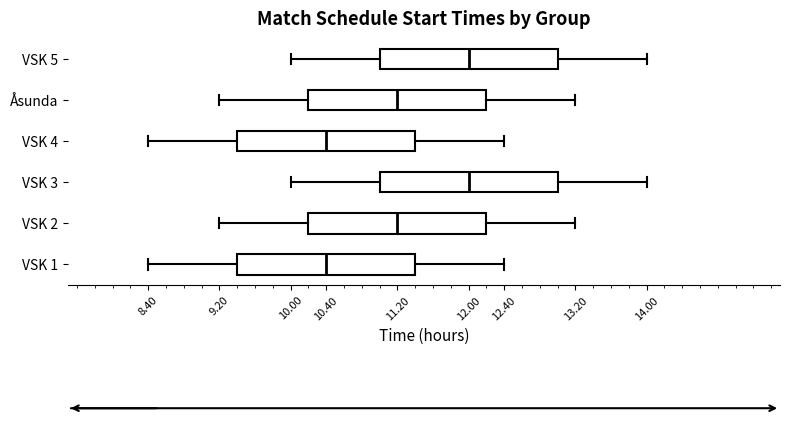

Reading bottom to top, transcribe this box plot: for each box, give where its median line is, the range the box spans, and where its two whiskers end, as read against the x-axis. The values are not printed on the chart, so give them approximately, as read against the axis.

VSK 1: median 10.4, box 9.4 to 11.4, whiskers 8.4 to 12.4
VSK 2: median 11.2, box 10.2 to 12.2, whiskers 9.2 to 13.2
VSK 3: median 12.0, box 11.0 to 13.0, whiskers 10.0 to 14.0
VSK 4: median 10.4, box 9.4 to 11.4, whiskers 8.4 to 12.4
Åsunda: median 11.2, box 10.2 to 12.2, whiskers 9.2 to 13.2
VSK 5: median 12.0, box 11.0 to 13.0, whiskers 10.0 to 14.0